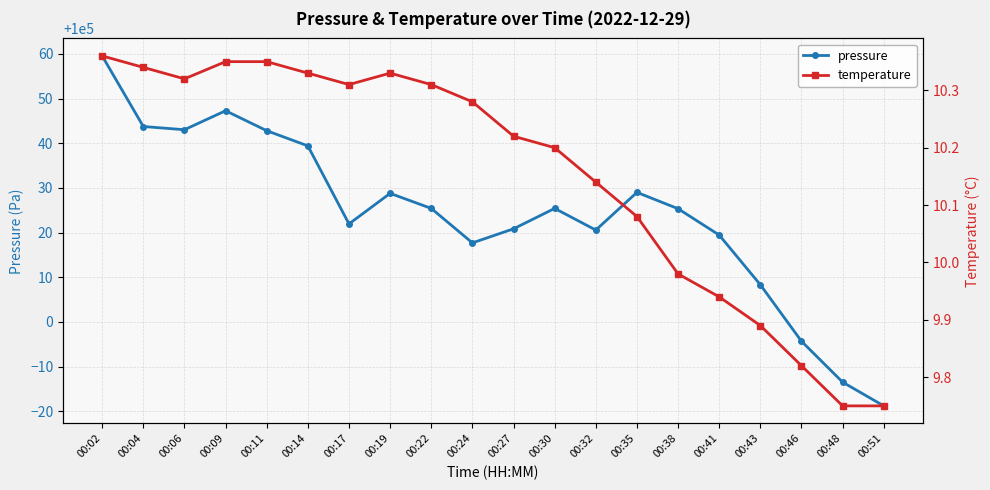

What is the value of the pressure point at the 3rd from the left?

100043.0